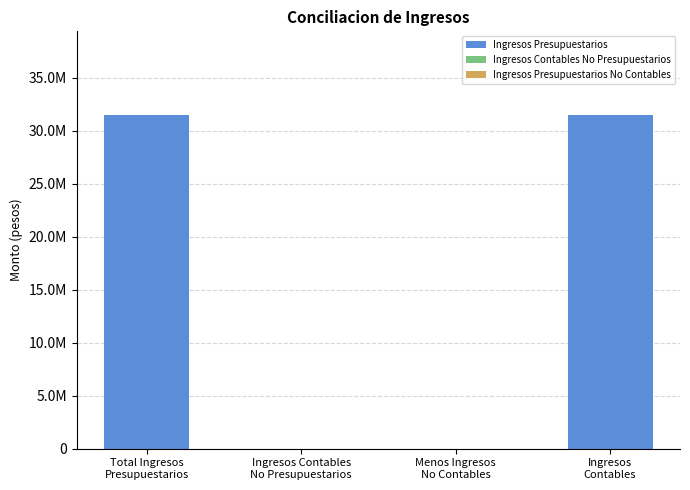

Reading left to right, list all the values displayed in this chart.

Ingresos Presupuestarios: Total Ingresos
Presupuestarios=31502700.6	Ingresos Contables
No Presupuestarios=0.0	Menos Ingresos
No Contables=0.0	Ingresos
Contables=31502700.6
Ingresos Contables No Presupuestarios: Total Ingresos
Presupuestarios=0.0	Ingresos Contables
No Presupuestarios=0.0	Menos Ingresos
No Contables=0.0	Ingresos
Contables=0.0
Ingresos Presupuestarios No Contables: Total Ingresos
Presupuestarios=0.0	Ingresos Contables
No Presupuestarios=0.0	Menos Ingresos
No Contables=0.0	Ingresos
Contables=0.0